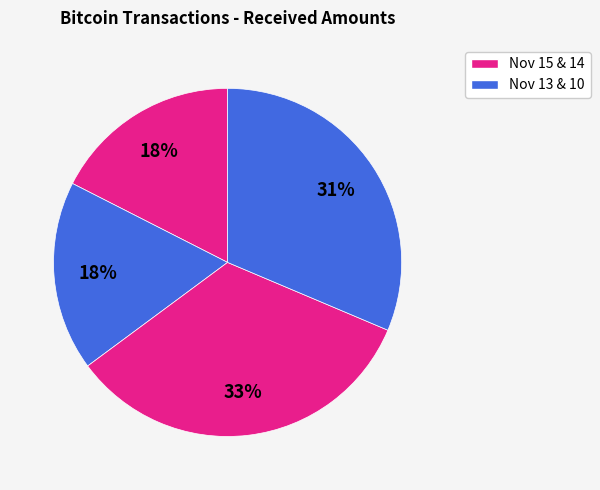

How many segments does this pie chart have?

4